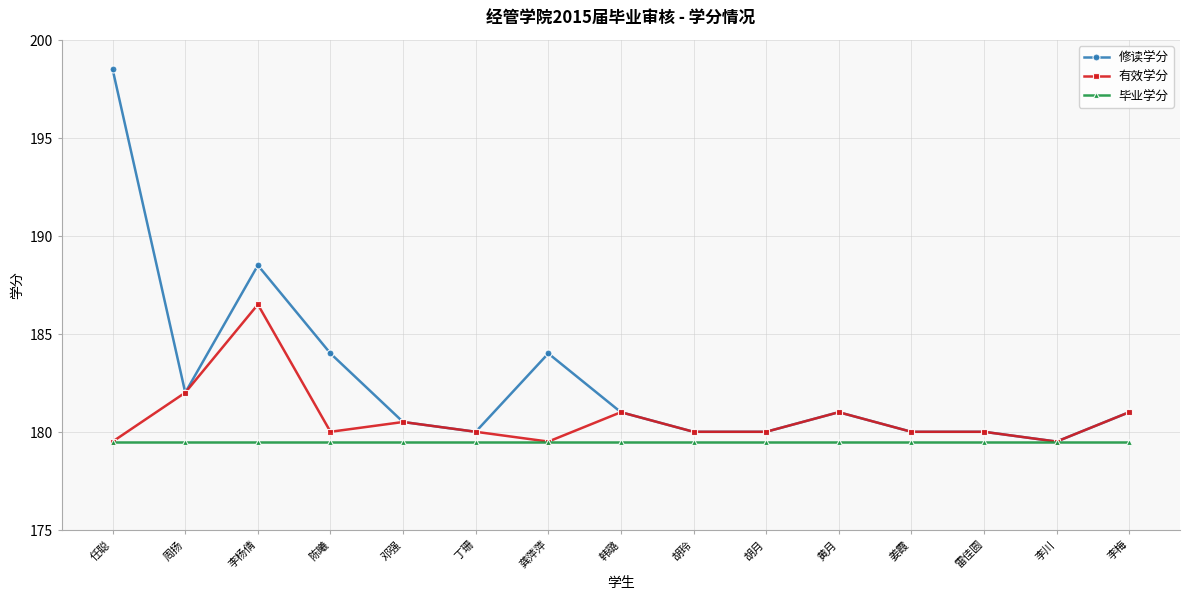

What is the label of the 15th point from the left?

李梅